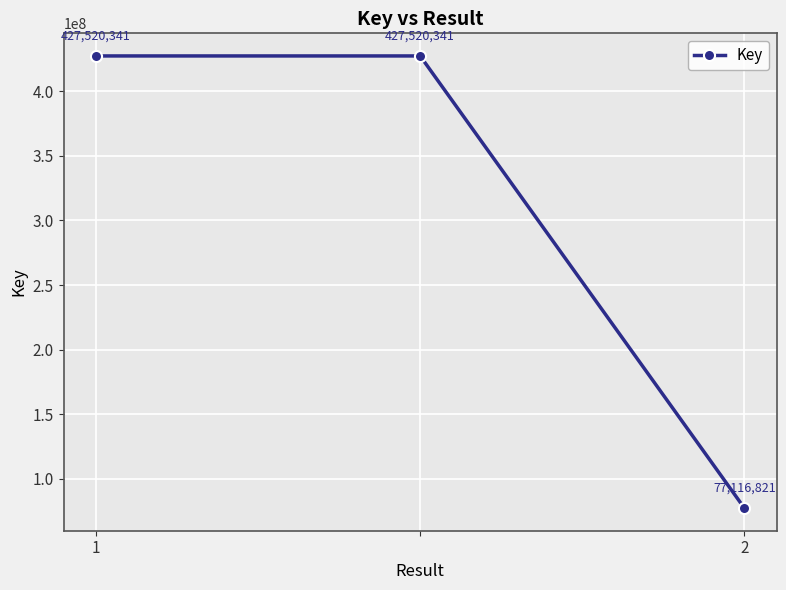

Reading left to right, list all the values displayed in this chart.

427520341	427520341	77116821